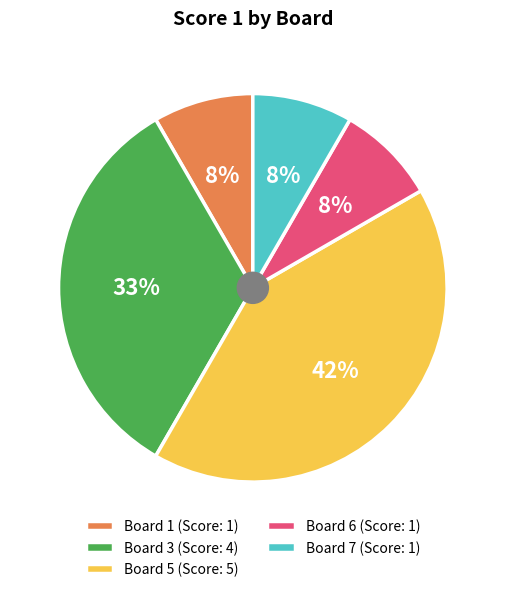

Is it true that Board 6 (Score: 1) is 8% of the pie?

True